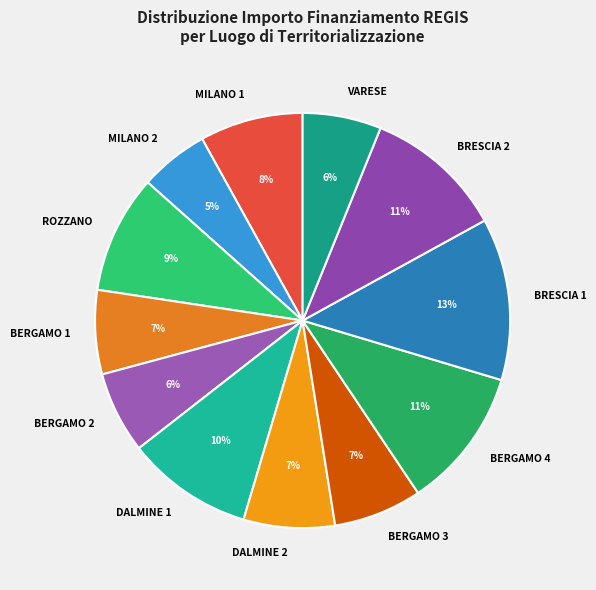

To the nearest percent, what is the average slice percentage?

8%